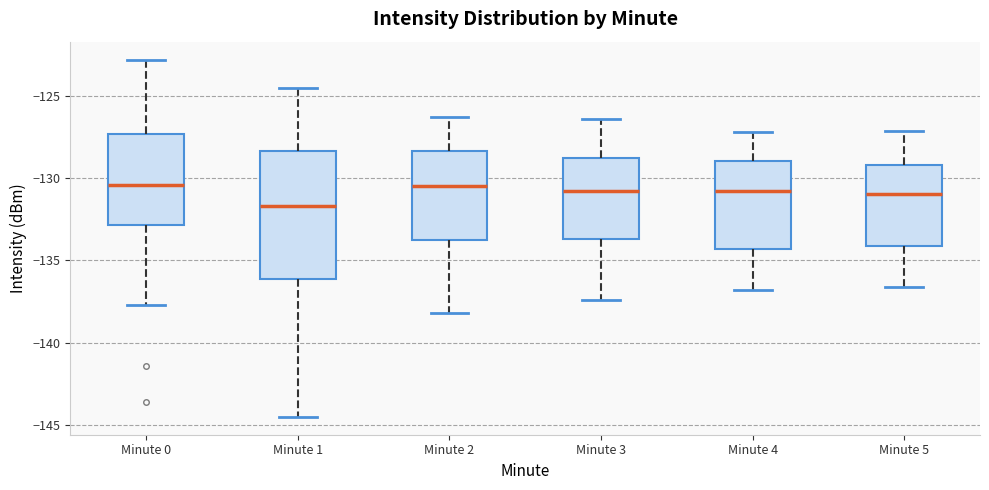

Where does the median line of the box for Minute 3 sit on the y-axis? The values are not printed on the chart, so give them approximately, as read against the axis.

-130.5